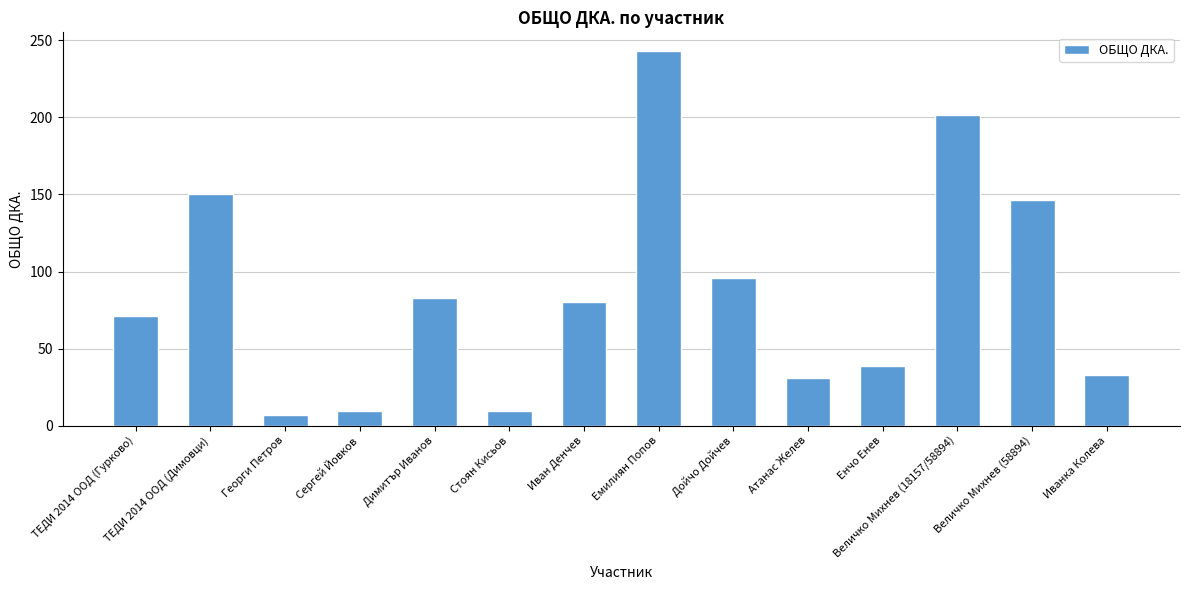

What is the difference between the maximum and minimum values?

236.5